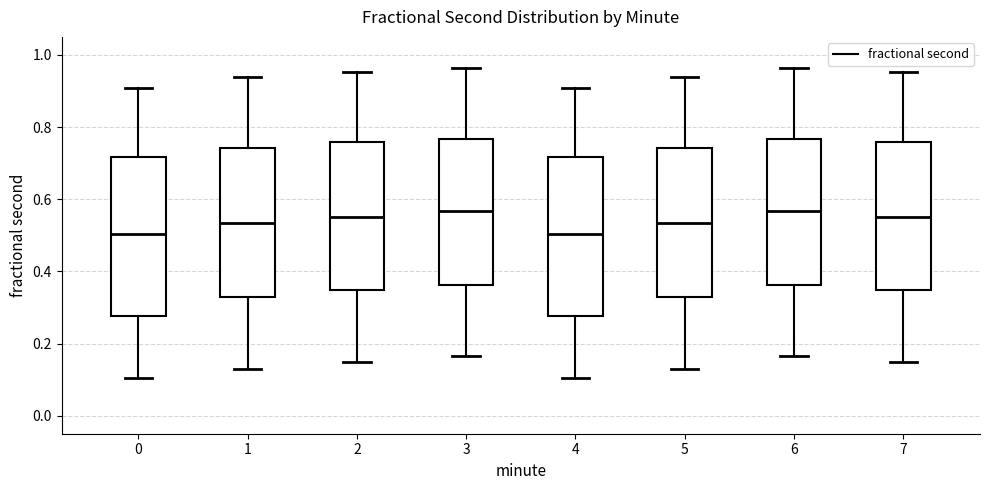

Where is the upper edge of the box at x = 4 on the y-axis? The values are not printed on the chart, so give them approximately, as read against the axis.

0.72